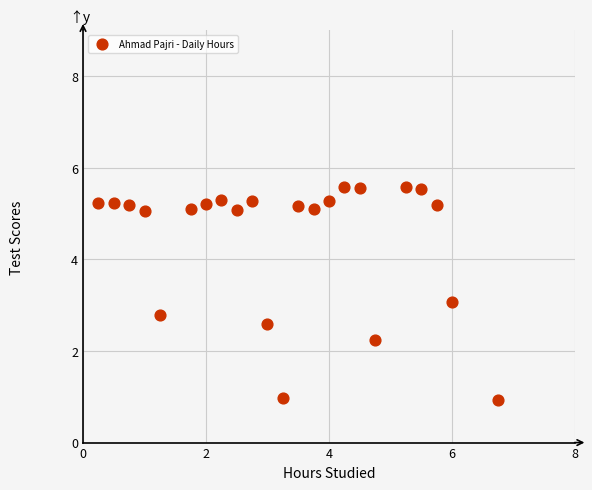

What is the range of Y values (max minus min)?

4.7